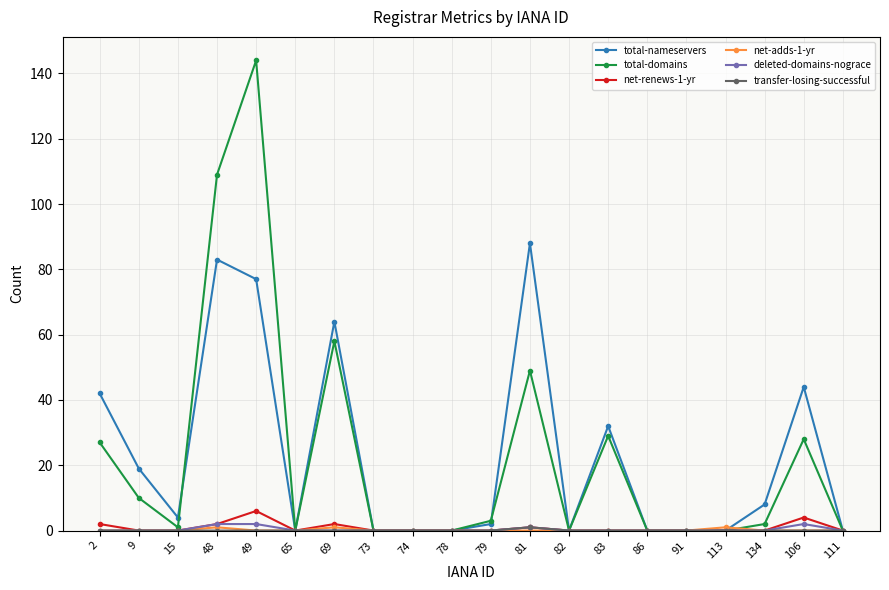

At which category is the sum across all series the highest?

49